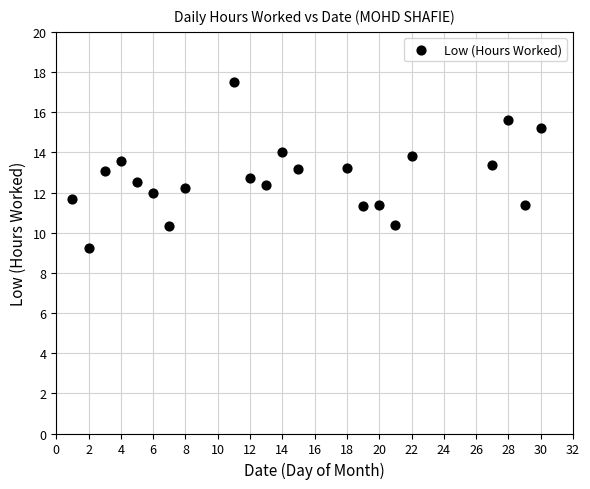

What is the range of X values (max minus min)?

29.0